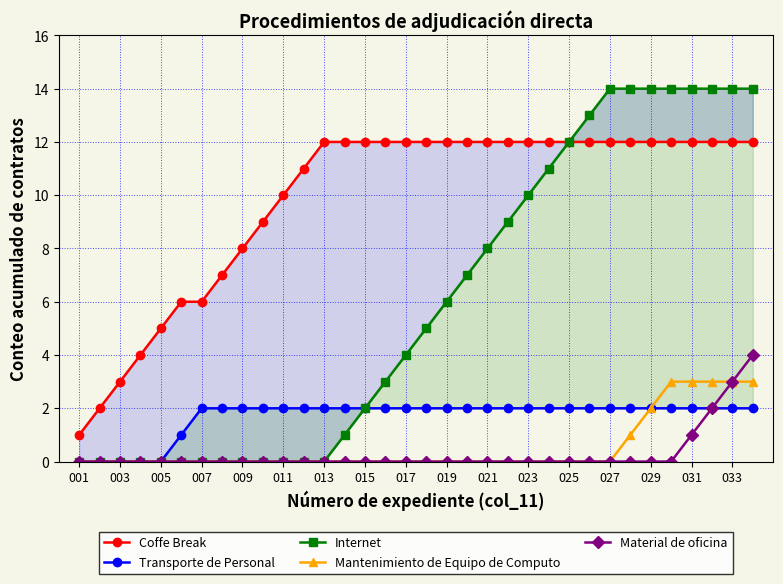

What is the highest value of the Internet series?

14